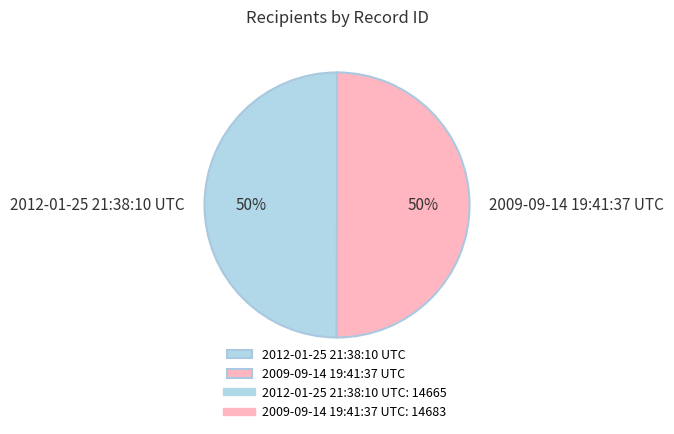

True or false: 2012-01-25 21:38:10 UTC accounts for 56% of the total.

False